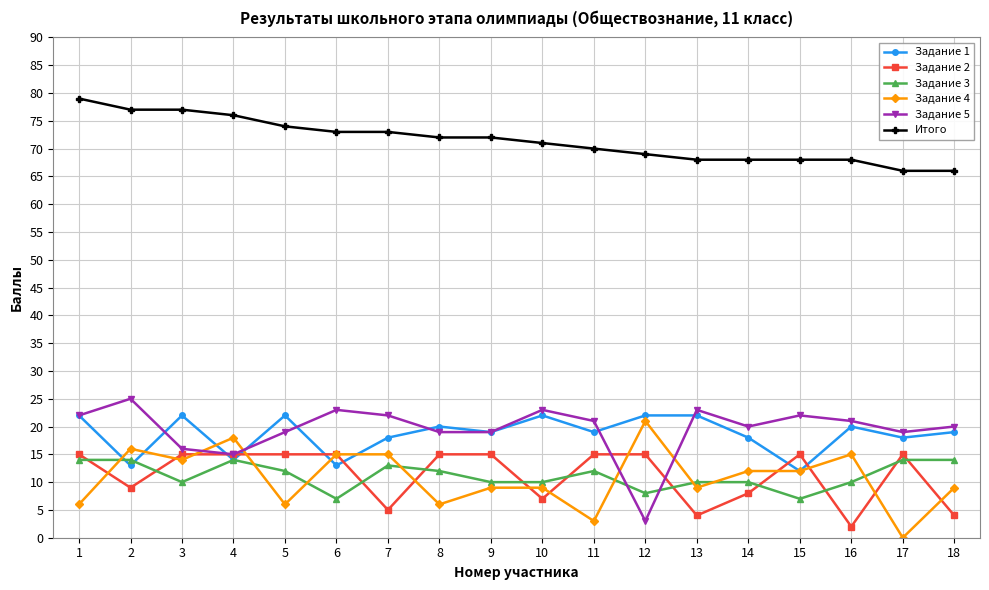

Where is the first local maximum for Задание 1?

3